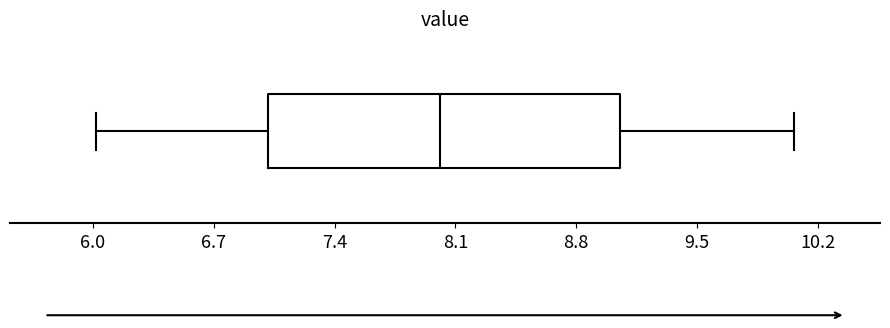

Read this box plot against the x-axis: the position of the median line, the range covered by the box, and the ends of both whiskers. The values are not printed on the chart, so give them approximately, as read against the axis.

median 8.0, box 7.0 to 9.1, whiskers 6.0 to 10.1